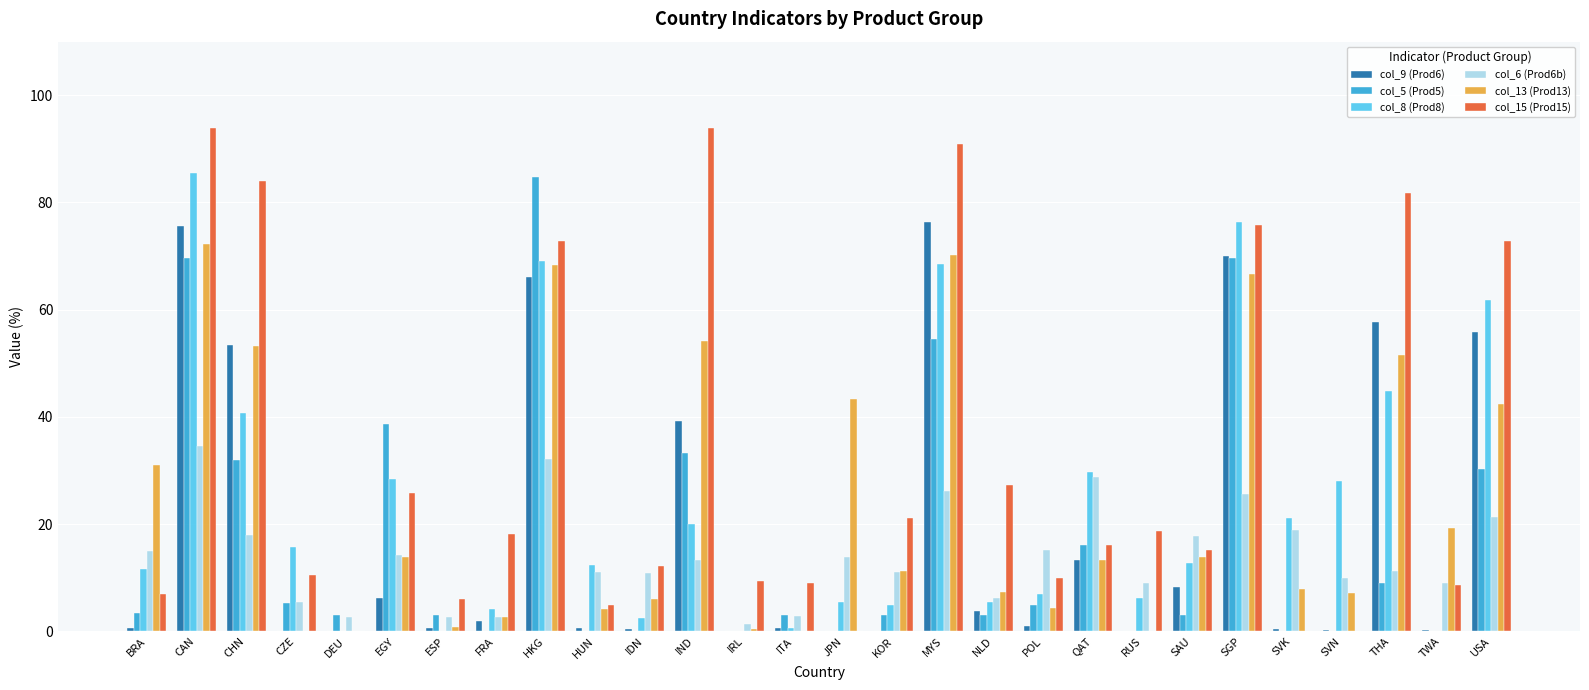

What is the sum of all col_9 (Prod6) values?

532.8